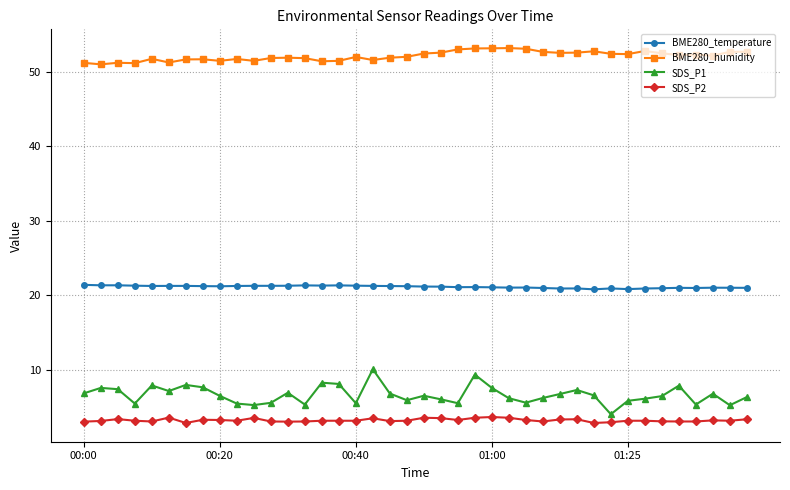

Which series has the largest range (max minus min)?

SDS_P1